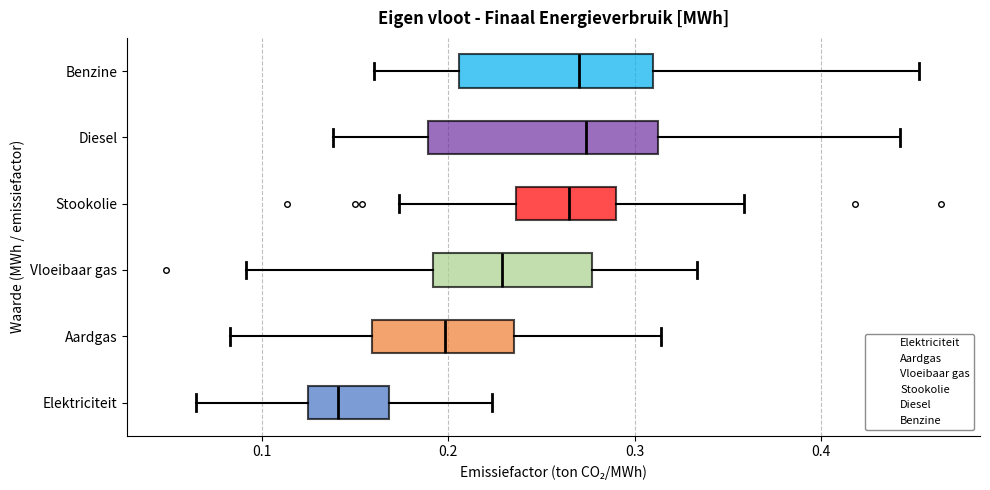

Where is the right edge of the box for Stookolie on the x-axis? The values are not printed on the chart, so give them approximately, as read against the axis.

0.29